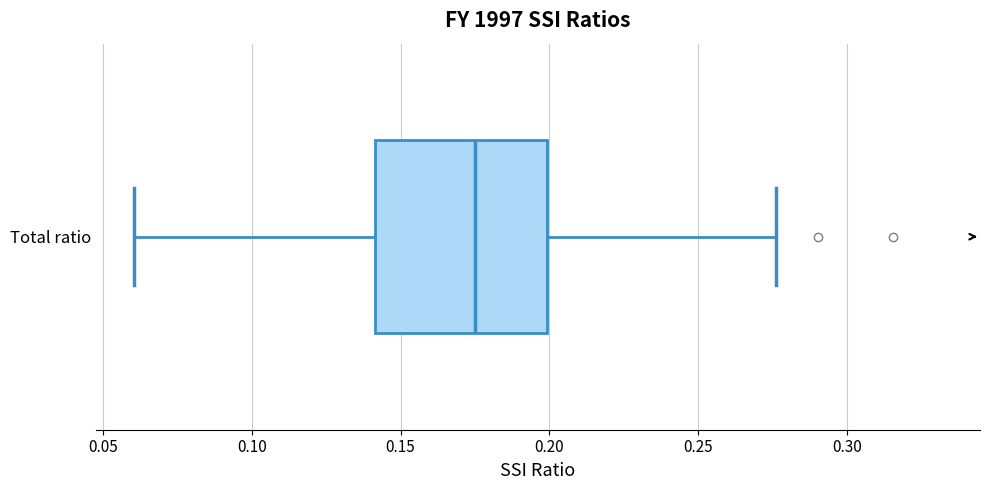

Read this box plot against the x-axis: the position of the median line, the range covered by the box, and the ends of both whiskers. The values are not printed on the chart, so give them approximately, as read against the axis.

median 0.175, box 0.140 to 0.200, whiskers 0.060 to 0.275